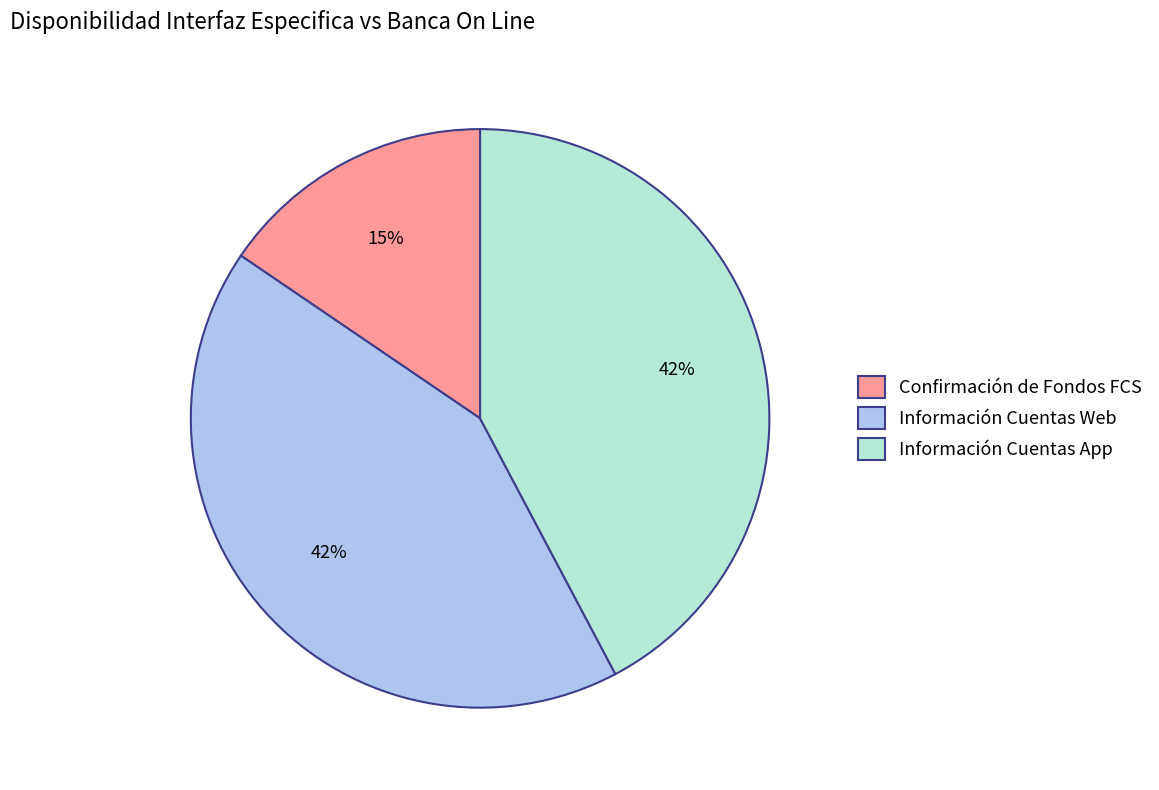

Is there a majority slice in this chart?

No